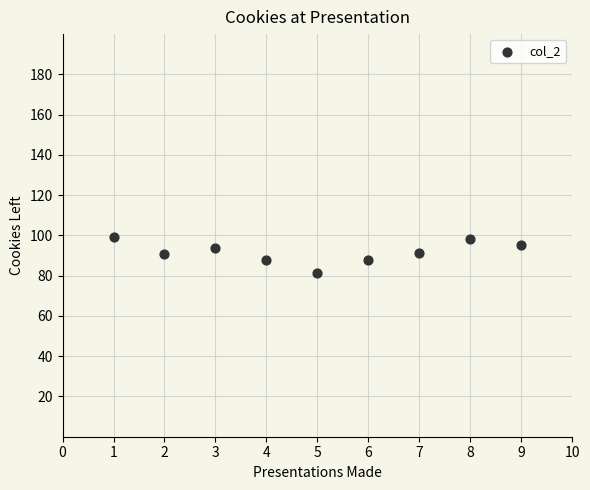

What is the average X value?

5.0